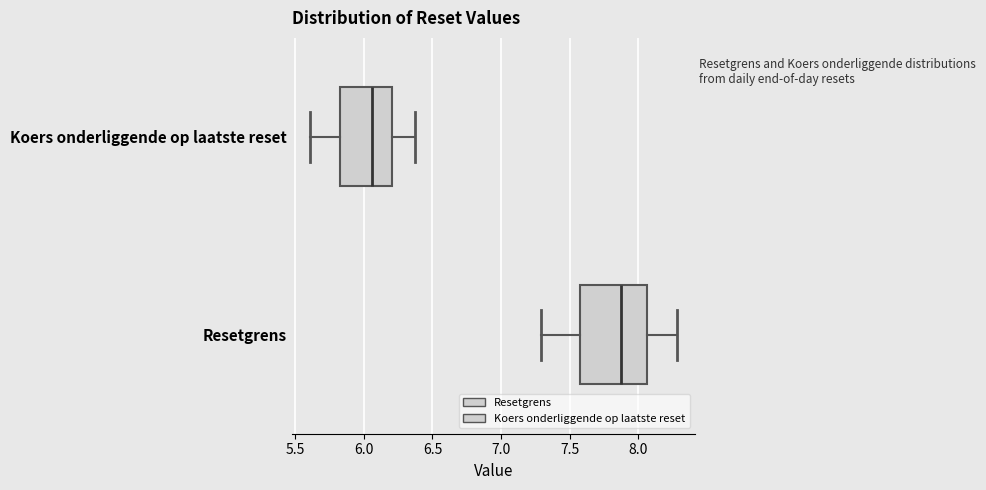

Comparing the boxes themselves (not the whiskers), which one is the widest?

Resetgrens